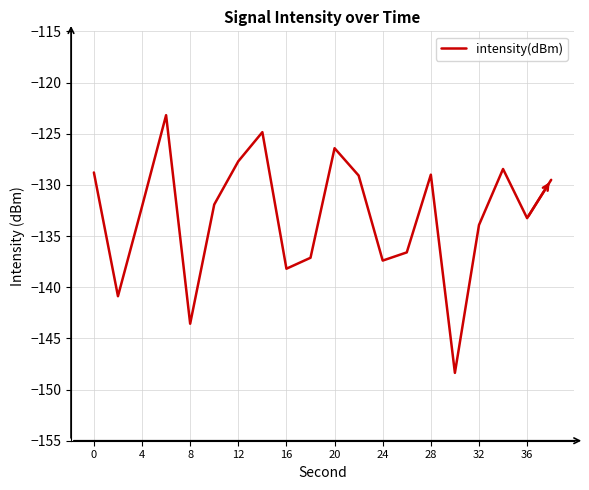

What is the minimum value shown in the chart?

-148.4